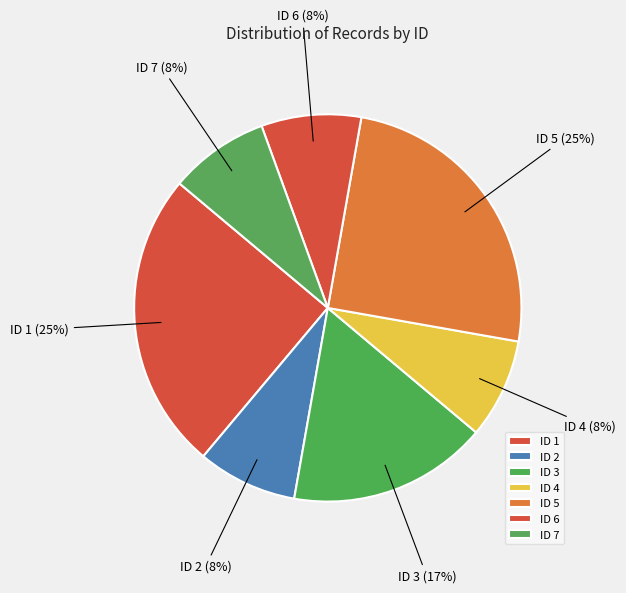

Does ID 3 account for over 50% of the chart?

No